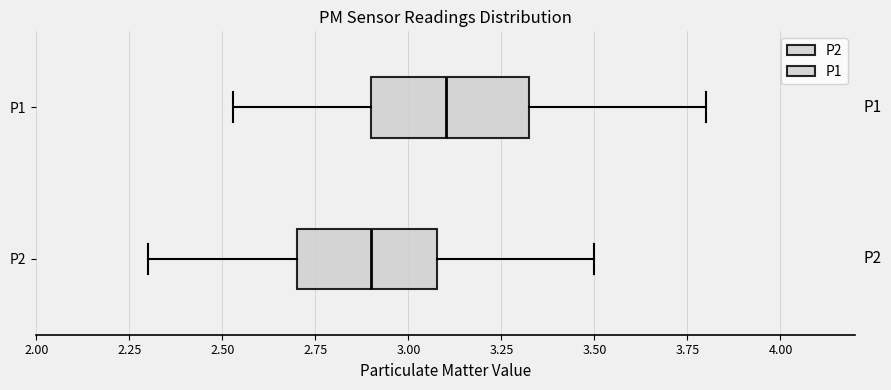

Where is the right edge of the box for P1 on the x-axis? The values are not printed on the chart, so give them approximately, as read against the axis.

3.35